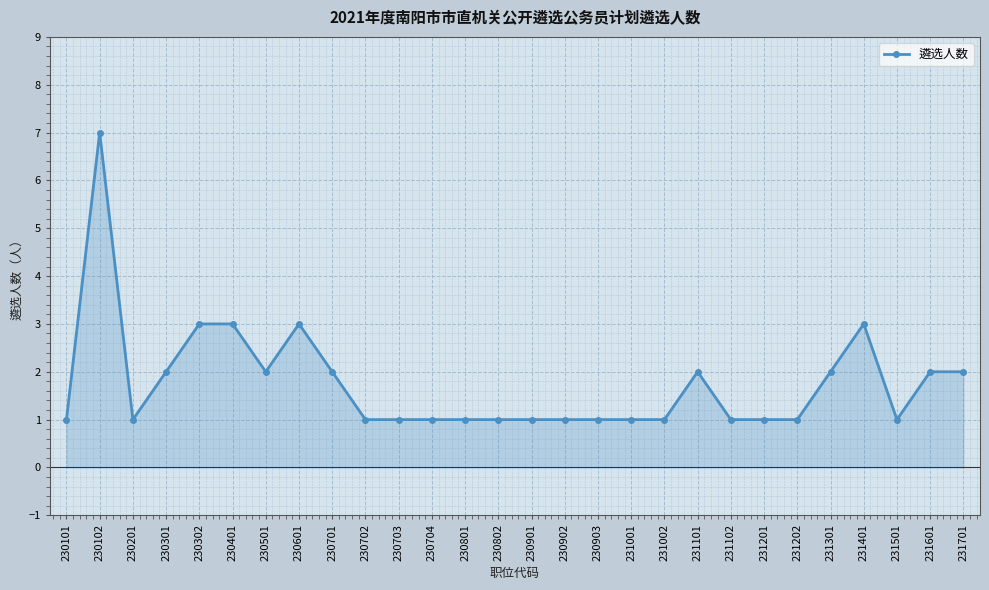

What is the average value?

2